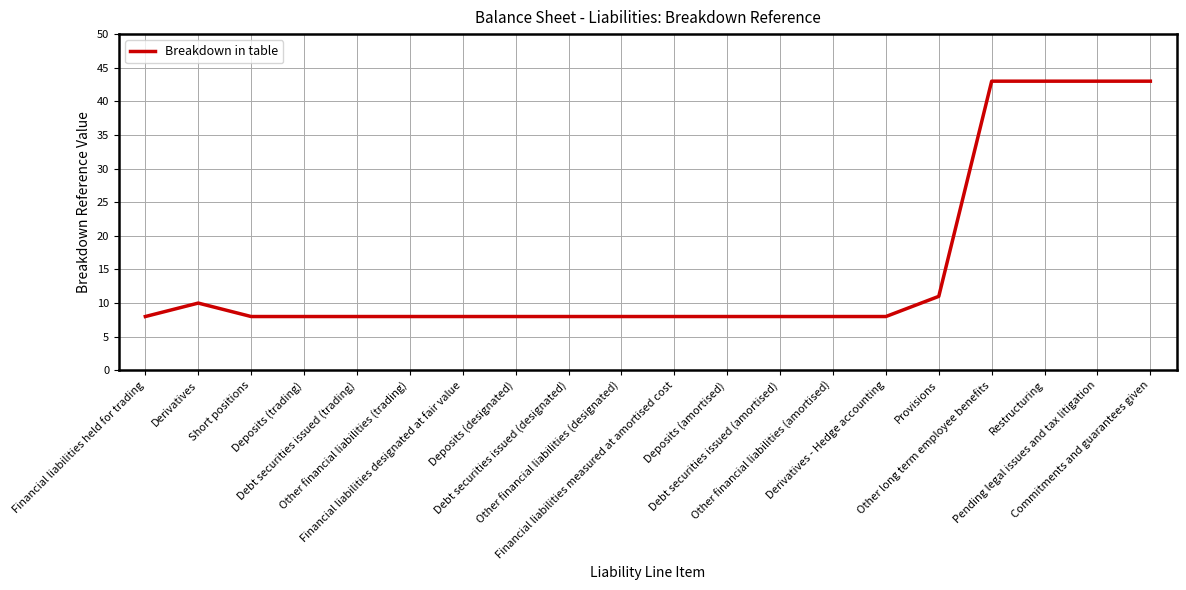

What is the change in value from Derivatives - Hedge accounting to Other long term employee benefits?

+35